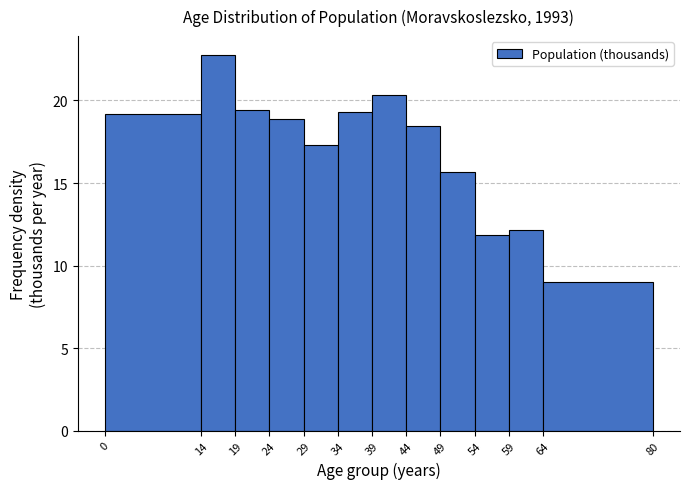

Over which range of the x-axis is the bar tallest?

14 to 19